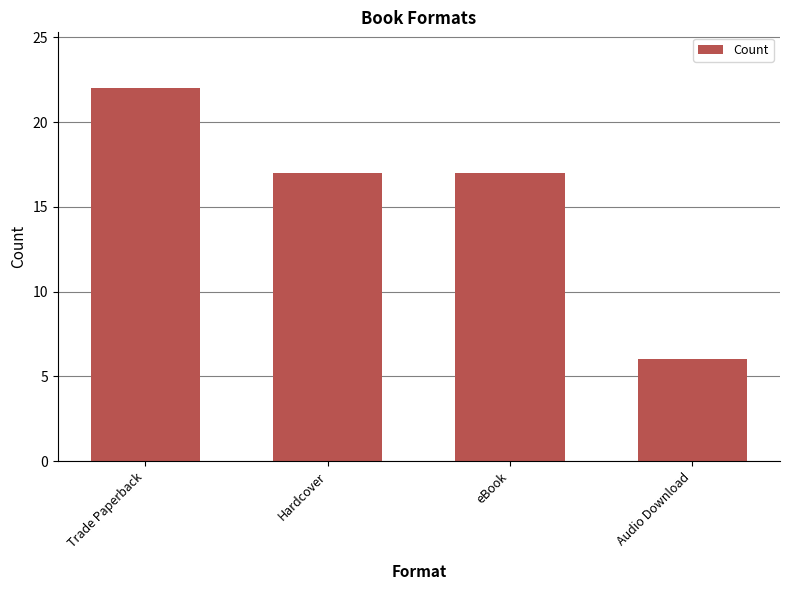

What is the difference between the maximum and minimum values?

16